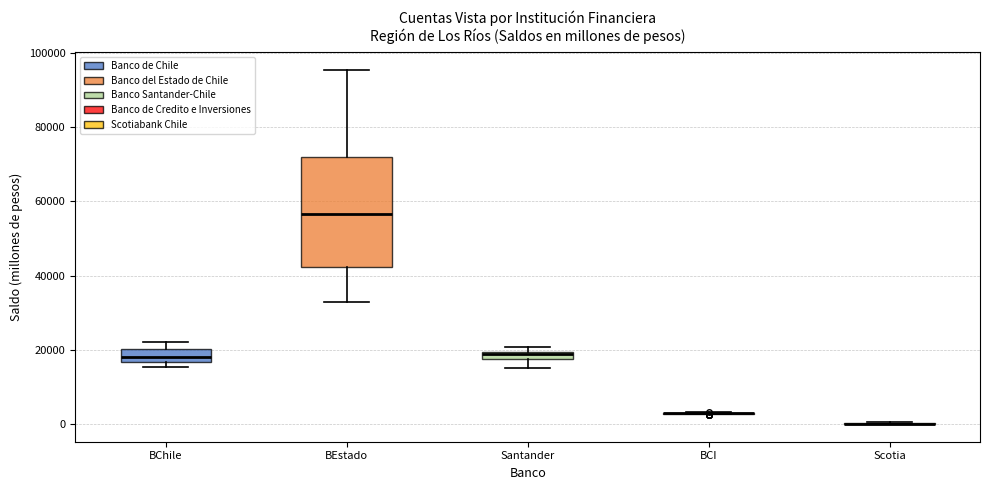

Where is the lower edge of the box for BChile on the y-axis? The values are not printed on the chart, so give them approximately, as read against the axis.

16000